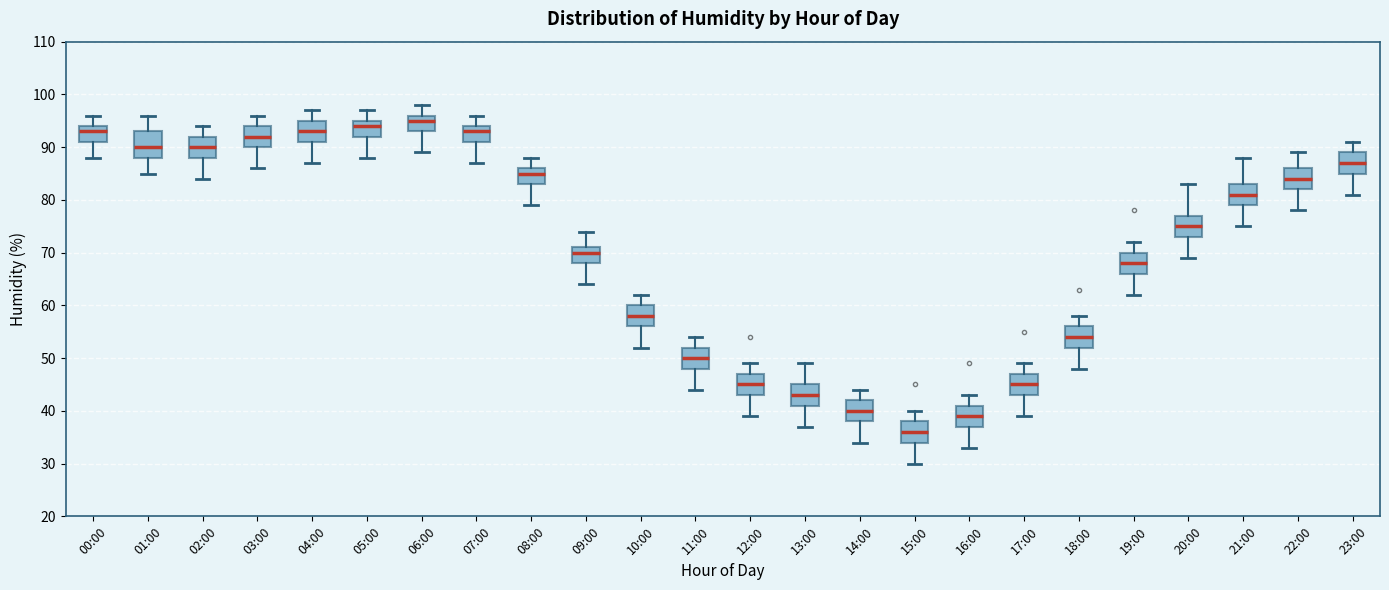

Which box has the lowest median line?

15:00